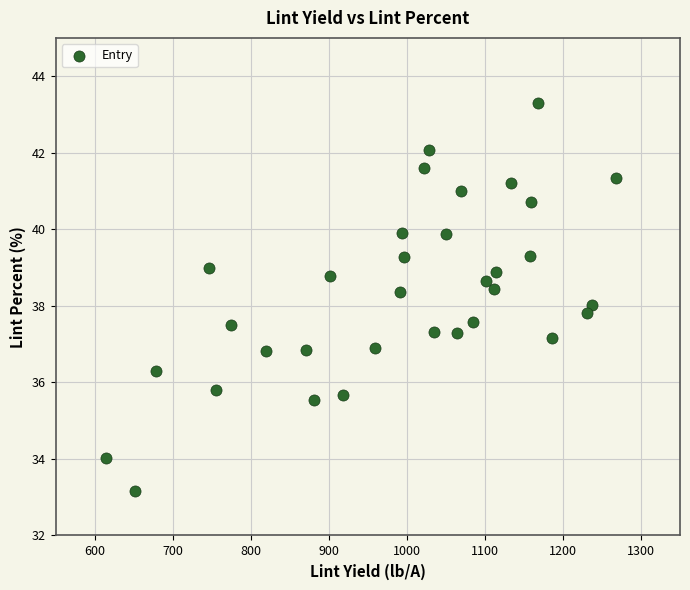

What is the range of X values (max minus min)?

654.4